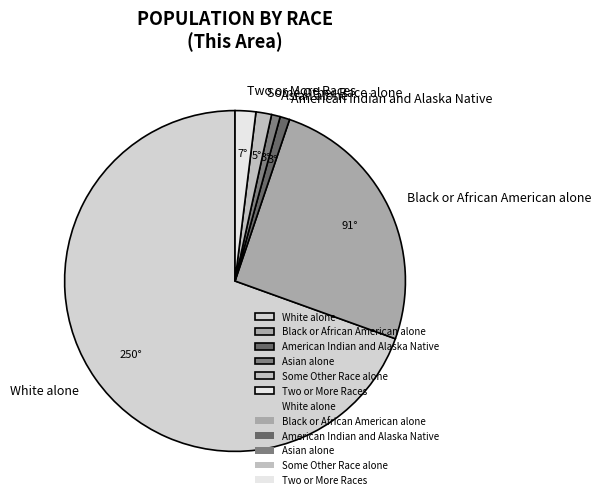

Which category has the biggest portion of the pie?

White alone